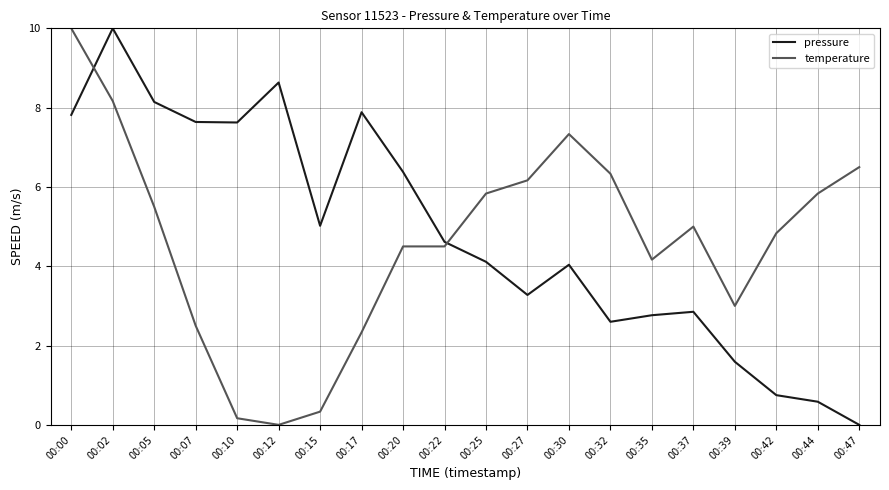

True or false: temperature and pressure intersect in this chart.

True